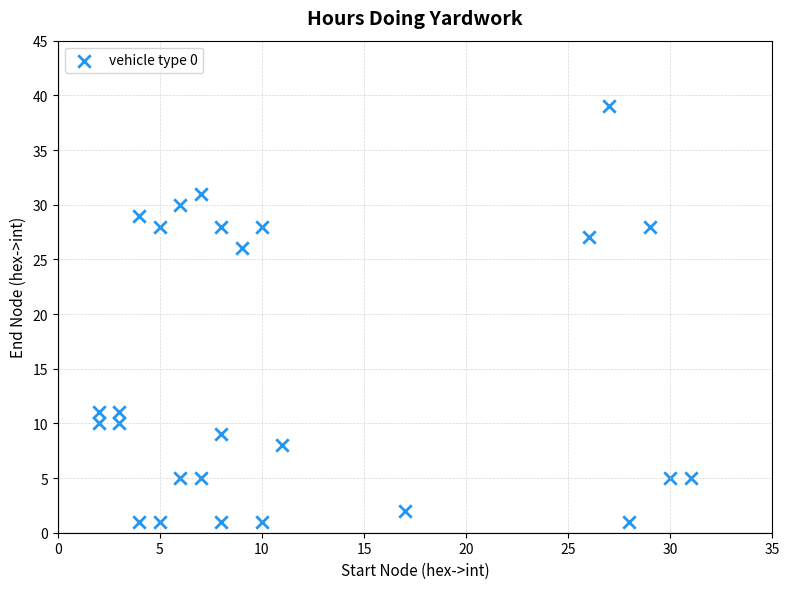

What Y value in the scatter plot is closest to 20?

26